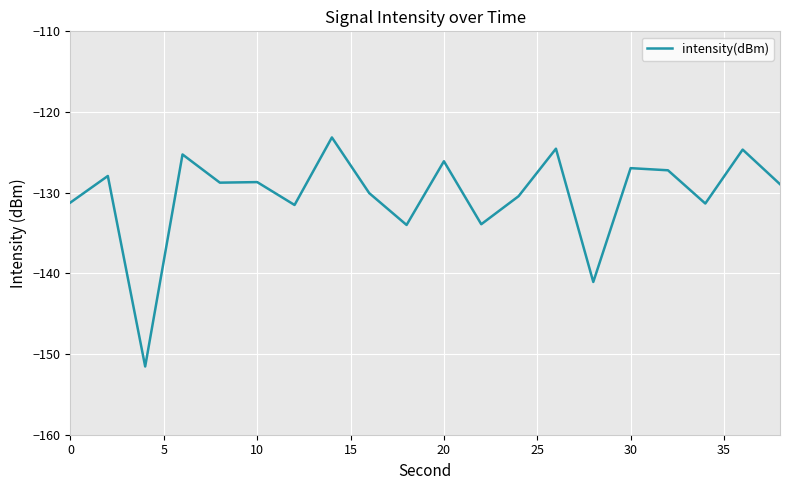

What is the smallest value displayed?

-151.5